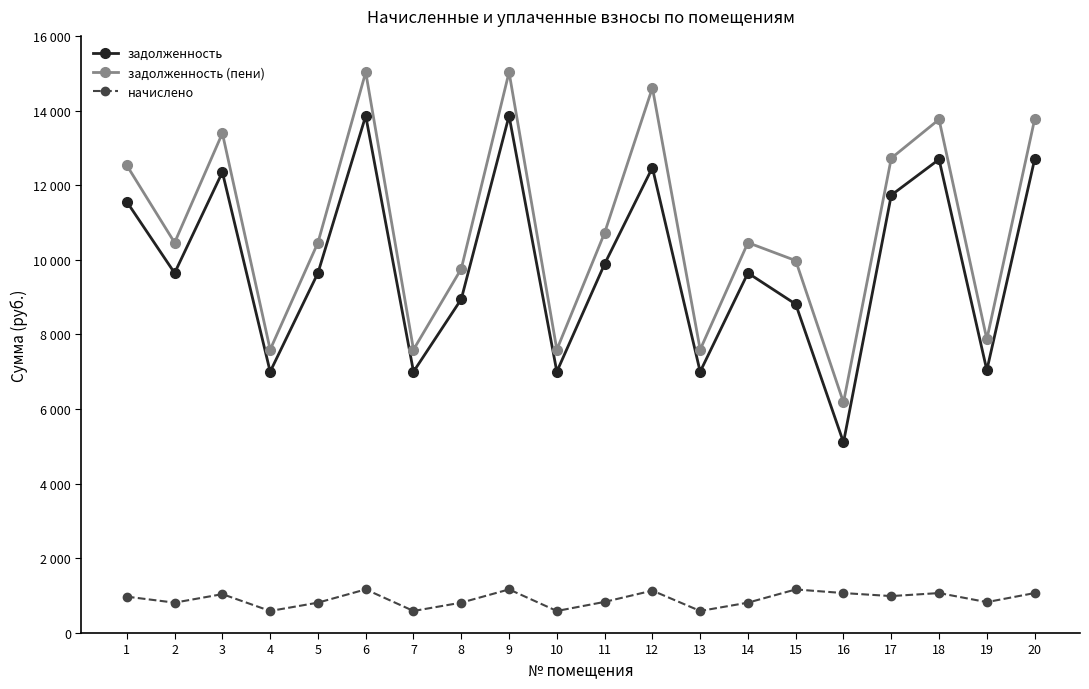

In начислено, how many points are lower than both neighbors (excluding endpoints)?

7